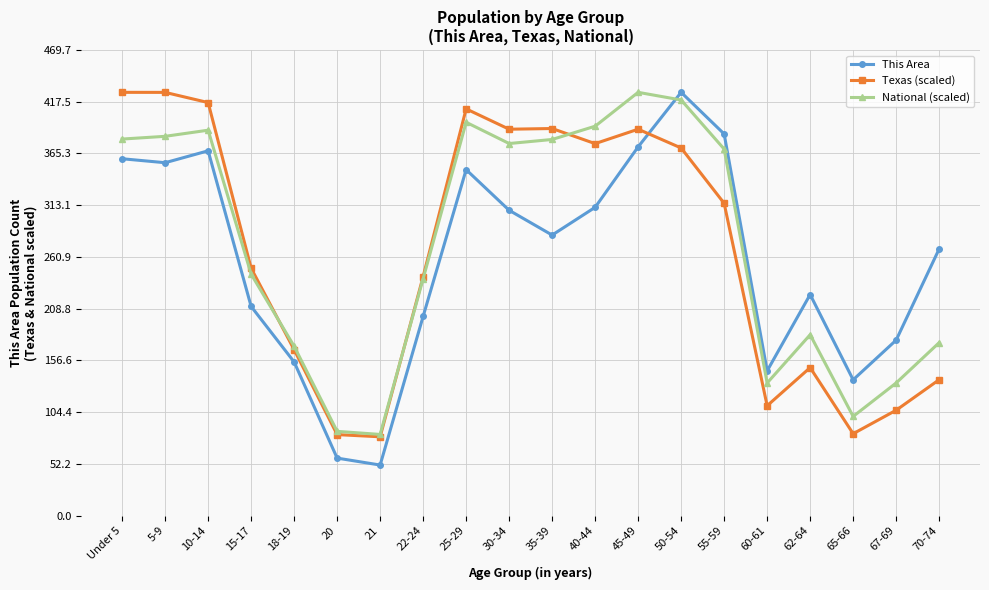

At 5-9, list the series in order from smallest to largest.

This Area, National (scaled), Texas (scaled)